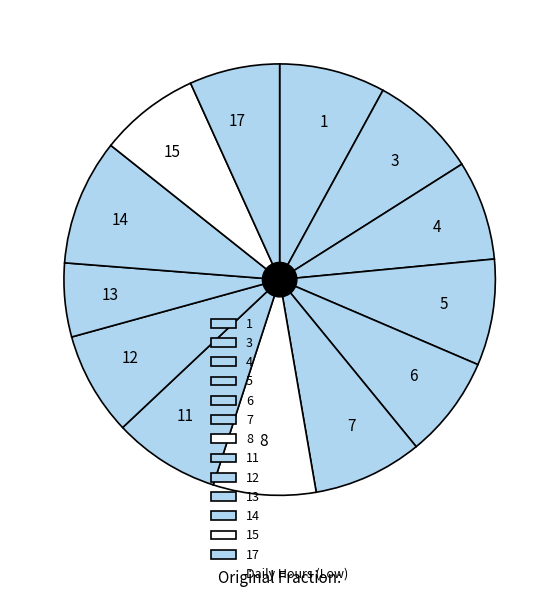

Is the sum of 4 and 12 greater than half?

No